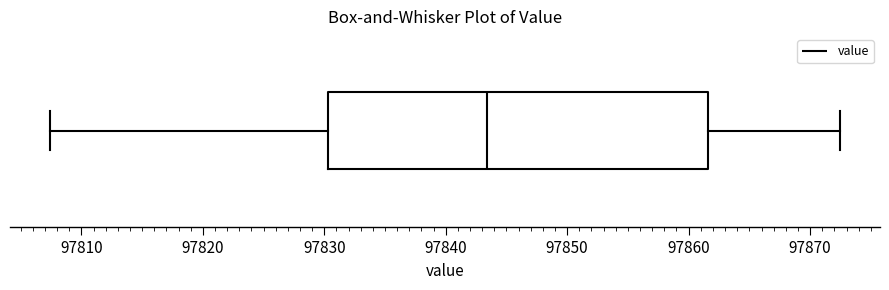

Read this box plot against the x-axis: the position of the median line, the range covered by the box, and the ends of both whiskers. The values are not printed on the chart, so give them approximately, as read against the axis.

median 97843, box 97830 to 97862, whiskers 97807 to 97873